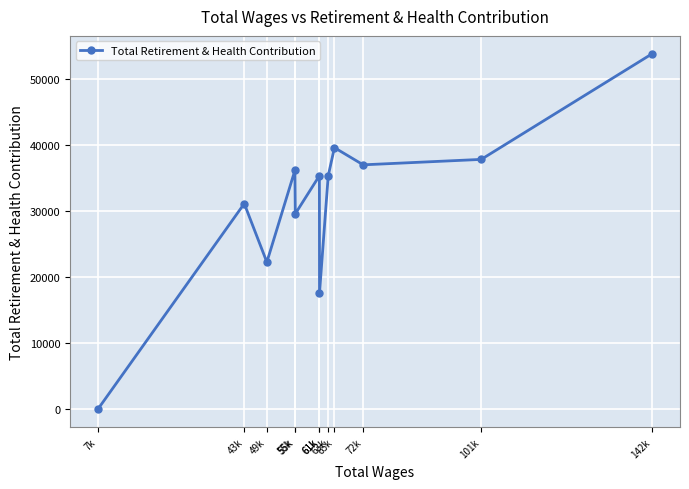

Is this an area chart (filled region under the line)?

No